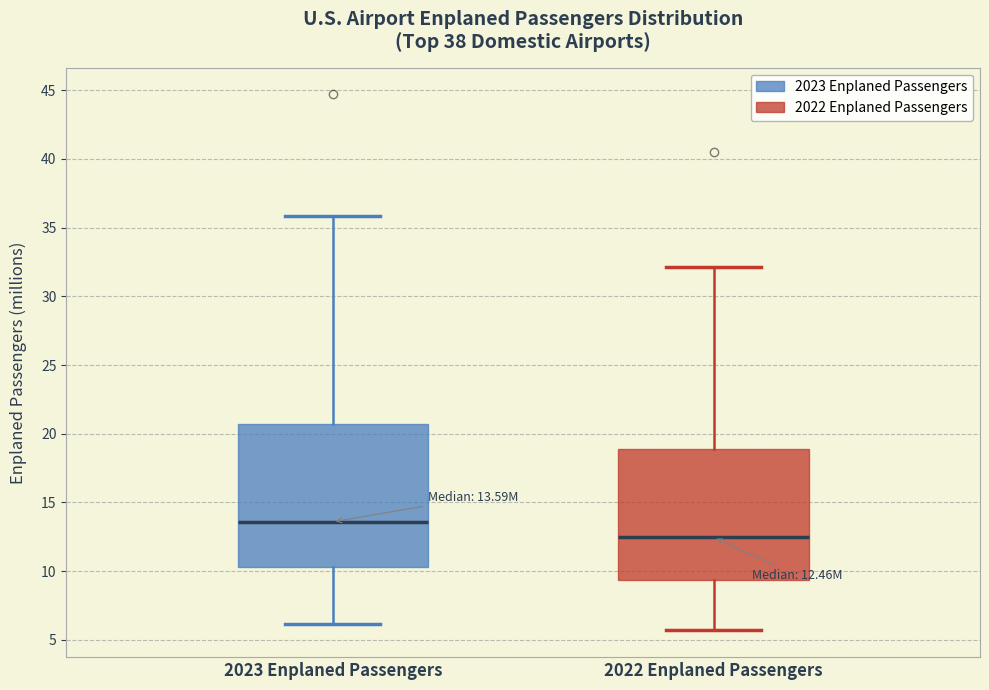

Comparing the boxes themselves (not the whiskers), which one is the tallest?

2023 Enplaned Passengers